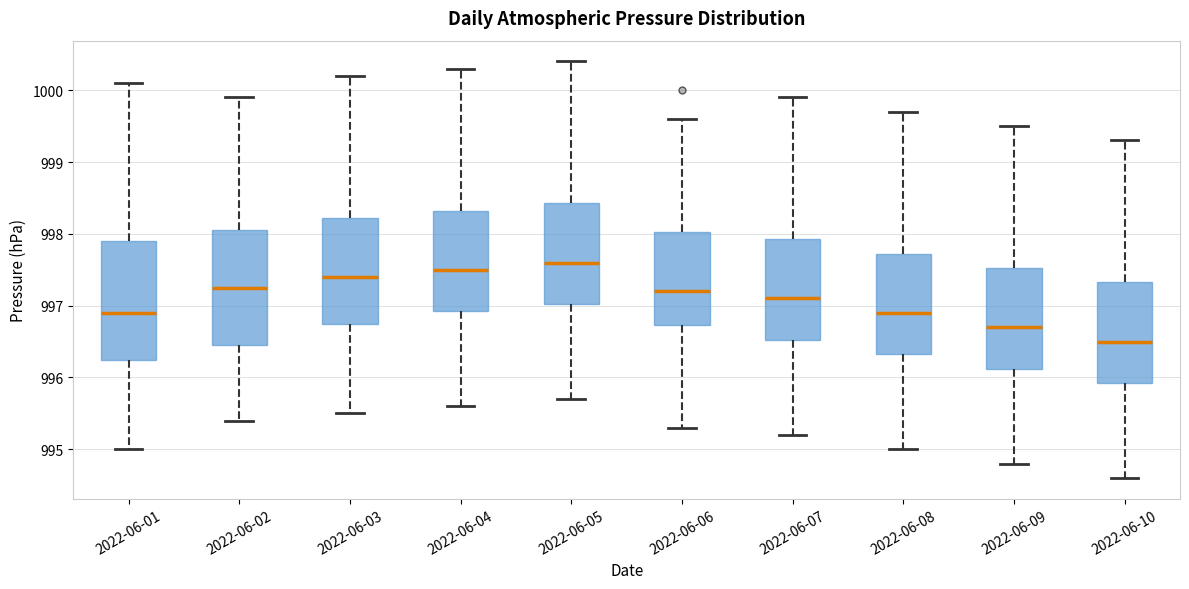

Which box has the highest median line?

2022-06-05